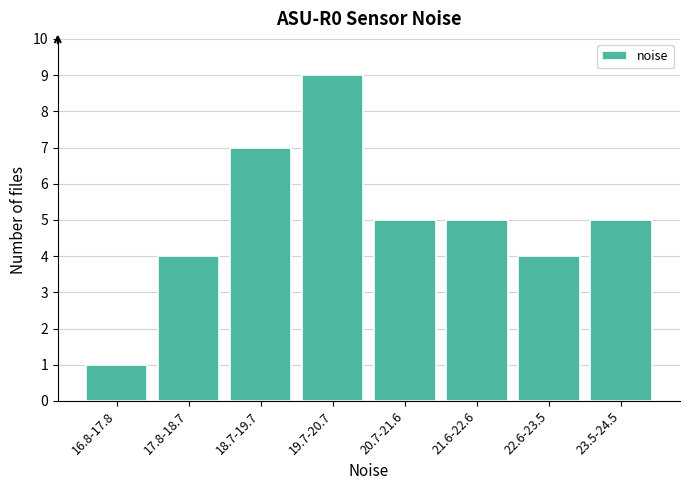

Reading right to left, extract all data points from this chart.

5	4	5	5	9	7	4	1